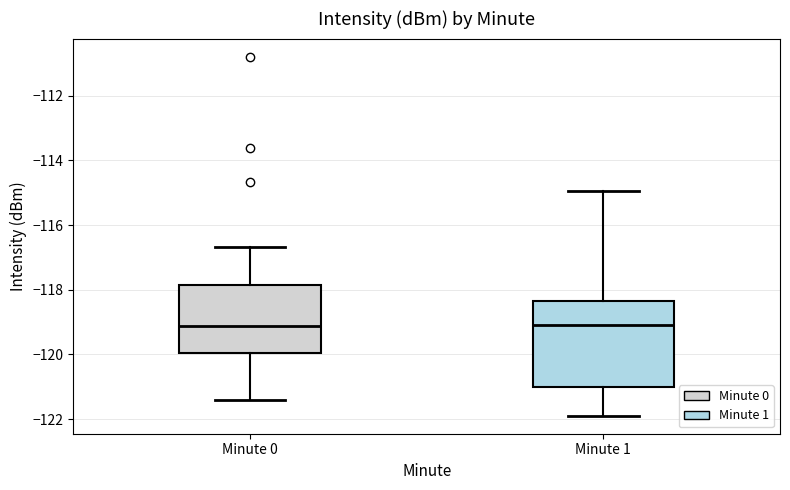

Reading left to right, read every box against the y-axis: the position of its median line, the range the box covers, and the ends of its whiskers. The values are not printed on the chart, so give them approximately, as read against the axis.

Minute 0: median -119.2, box -120.0 to -117.8, whiskers -121.4 to -116.6
Minute 1: median -119.0, box -121.0 to -118.4, whiskers -121.8 to -115.0